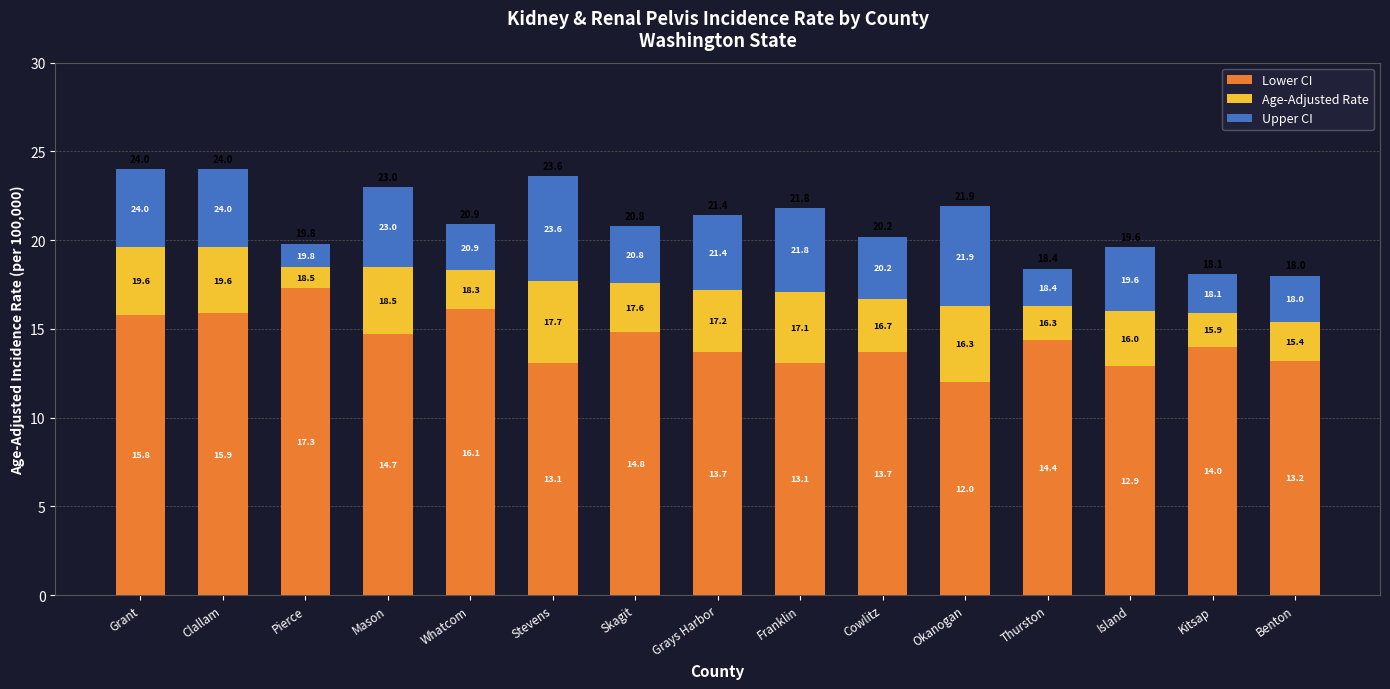

At how many categories does at least one series exceed 14?

7